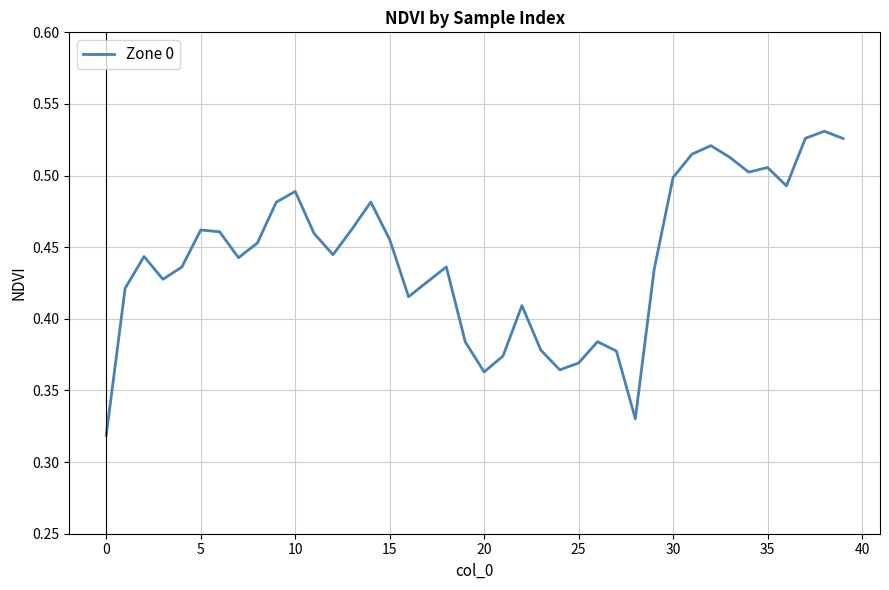

Where is the data nearest to the value 0?

0